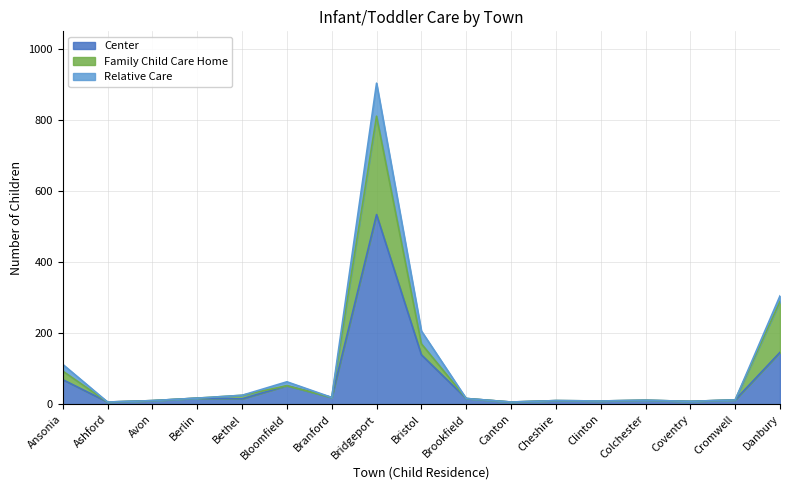

At which category is the sum across all series the highest?

Bridgeport